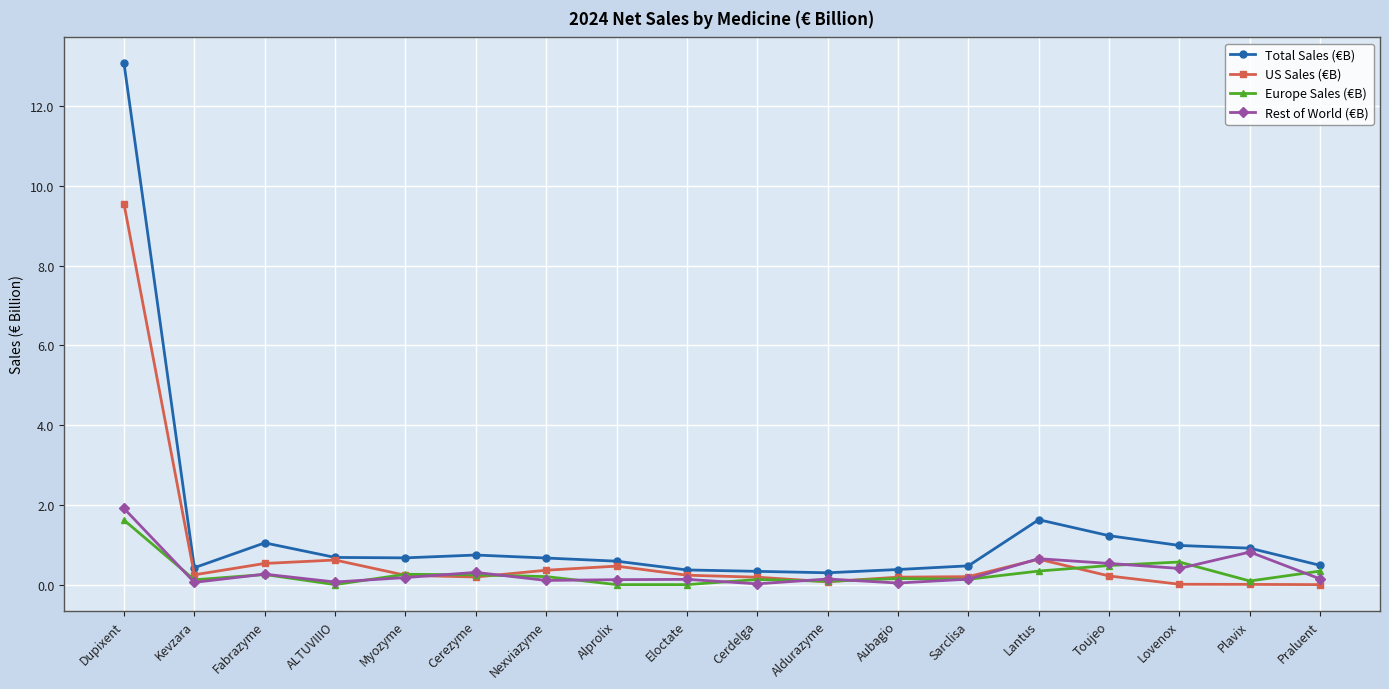

What is the approximate value of US Sales (€B) at Lantus?

0.6